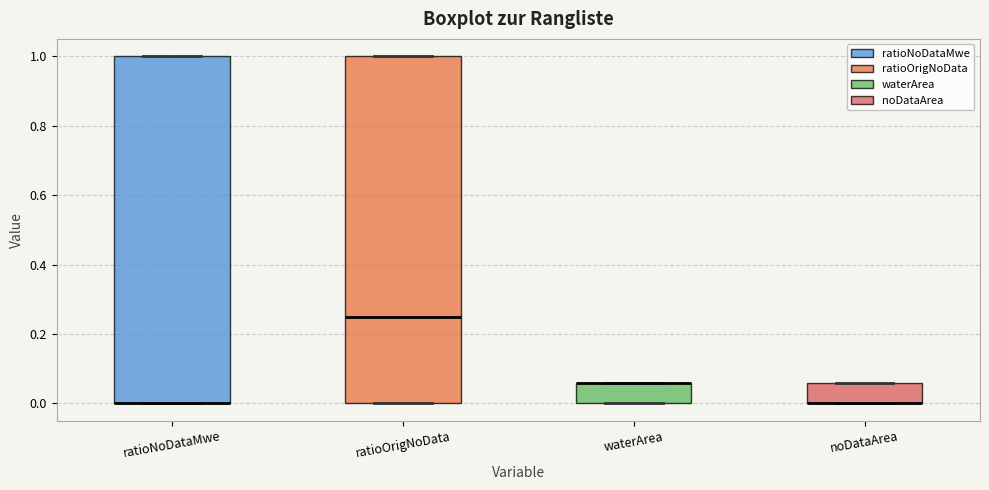

Where does the median line of the box for ratioOrigNoData sit on the y-axis? The values are not printed on the chart, so give them approximately, as read against the axis.

0.26